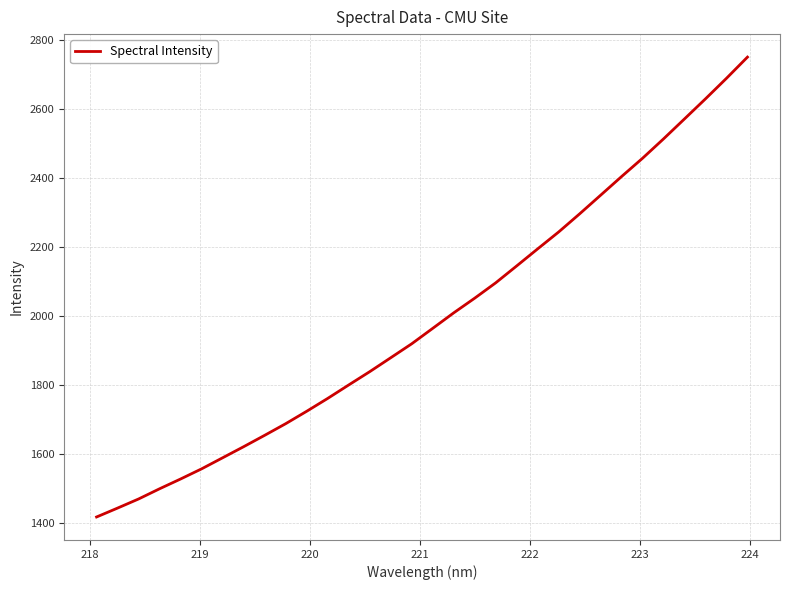

What is the minimum value shown in the chart?

1418.5